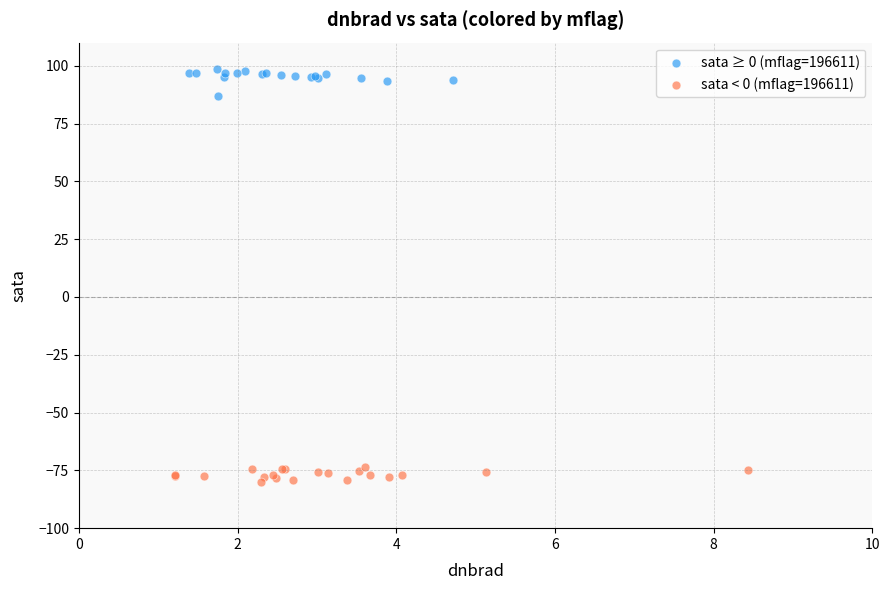

Which series contains the highest Y value?

sata ≥ 0 (mflag=196611)